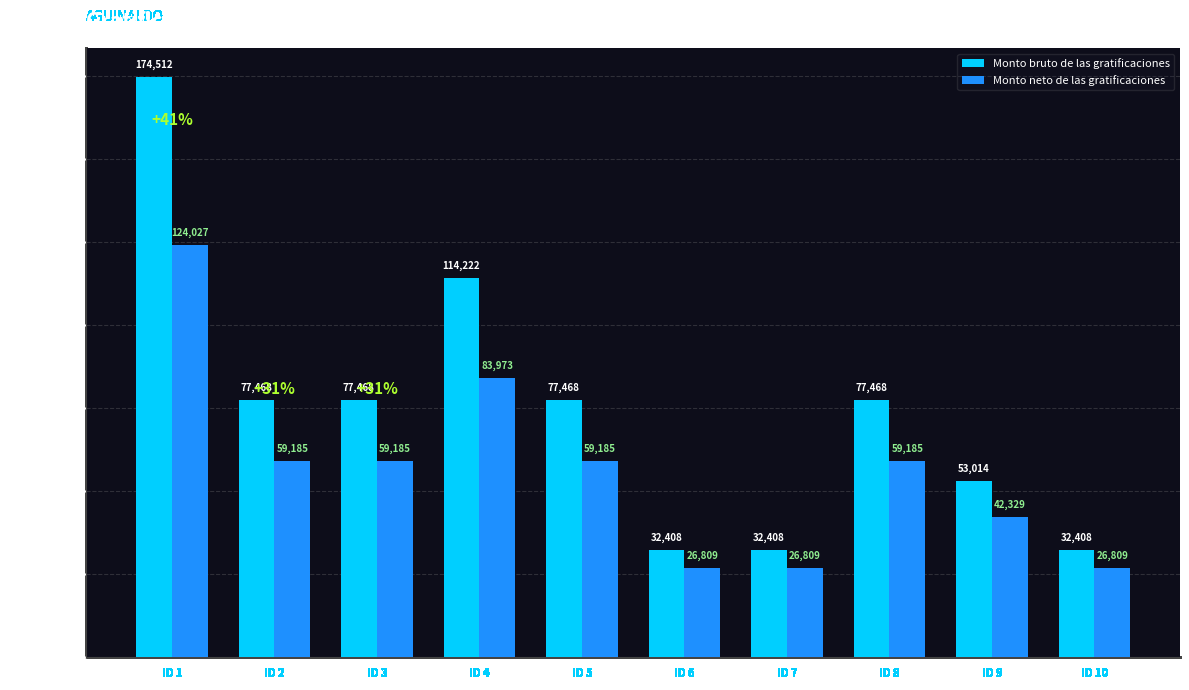

Which series has the largest range (max minus min)?

Monto bruto de las gratificaciones